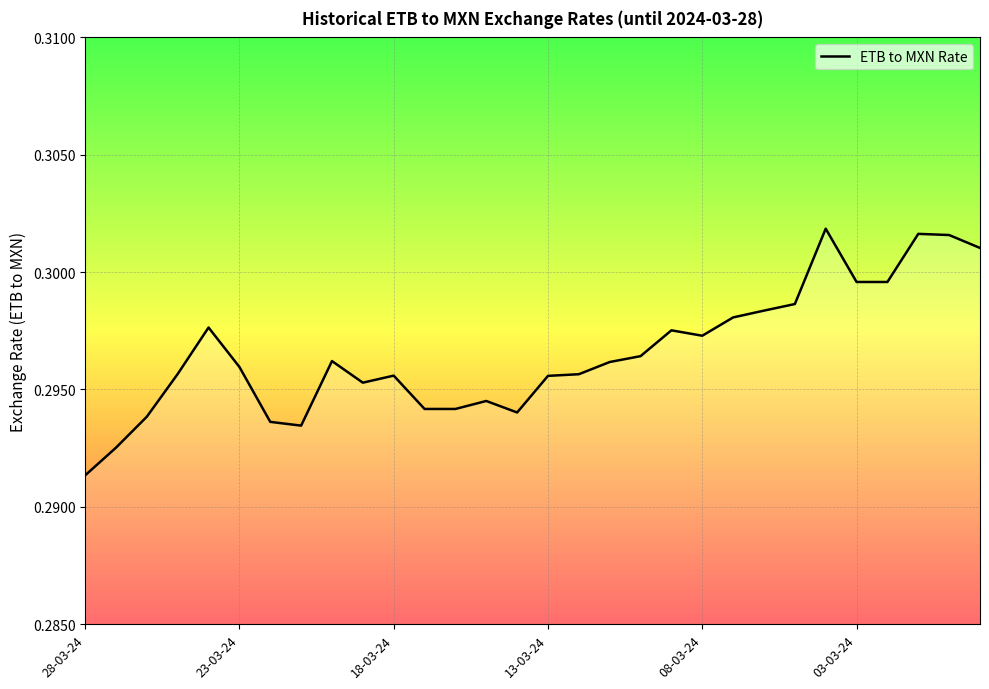

Where is the data nearest to the value 0?

28-03-24